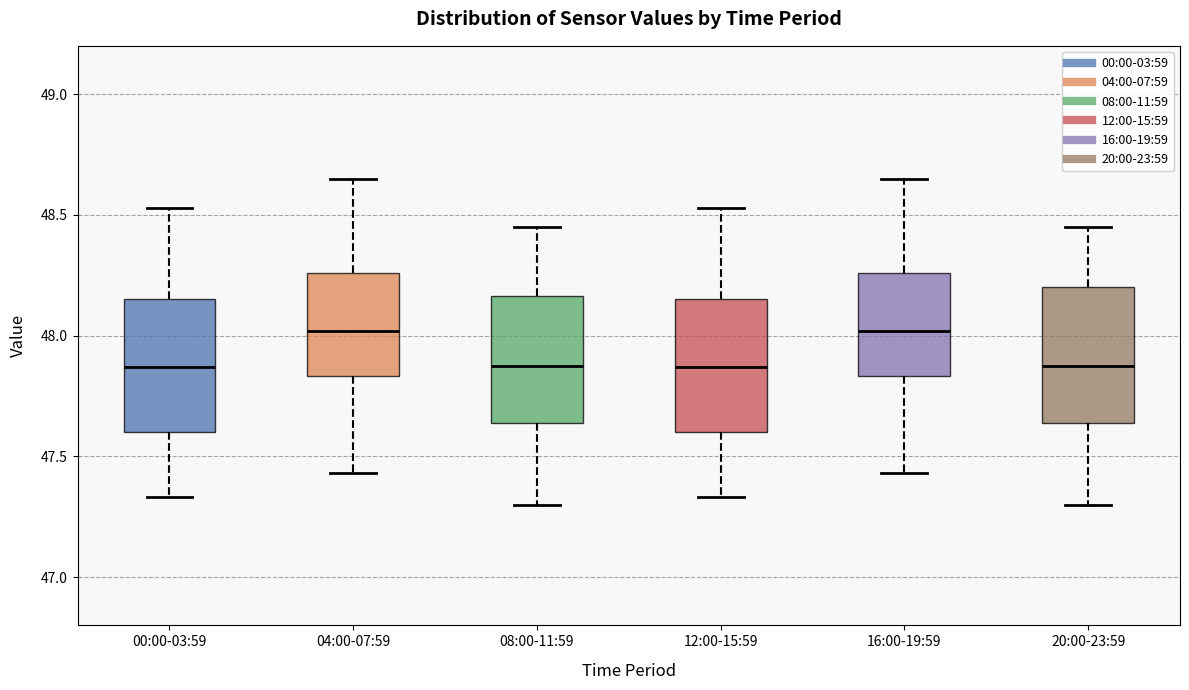

Reading left to right, transcribe this box plot: for each box, give where its median line is, the range the box spans, and where its two whiskers end, as read against the y-axis. The values are not printed on the chart, so give them approximately, as read against the axis.

00:00-03:59: median 47.85, box 47.60 to 48.15, whiskers 47.35 to 48.55
04:00-07:59: median 48.00, box 47.85 to 48.25, whiskers 47.45 to 48.65
08:00-11:59: median 47.90, box 47.65 to 48.15, whiskers 47.30 to 48.45
12:00-15:59: median 47.85, box 47.60 to 48.15, whiskers 47.35 to 48.55
16:00-19:59: median 48.00, box 47.85 to 48.25, whiskers 47.45 to 48.65
20:00-23:59: median 47.90, box 47.65 to 48.20, whiskers 47.30 to 48.45